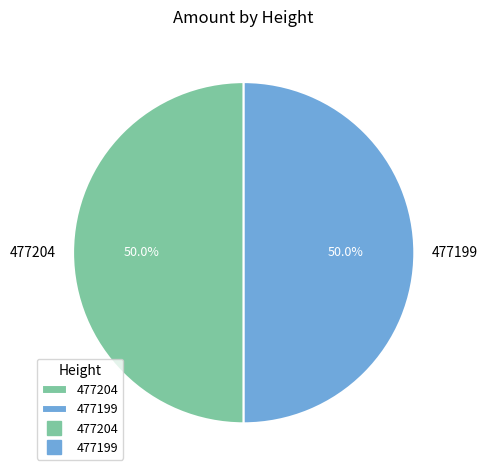

What is the ratio of the value at 477204 to the value at 477199?

1.0